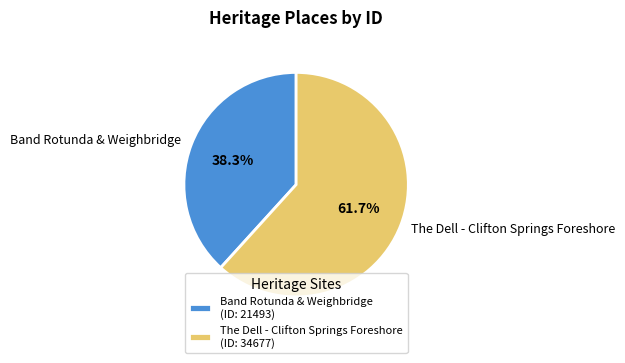

True or false: The Dell - Clifton Springs Foreshore accounts for 70% of the total.

False